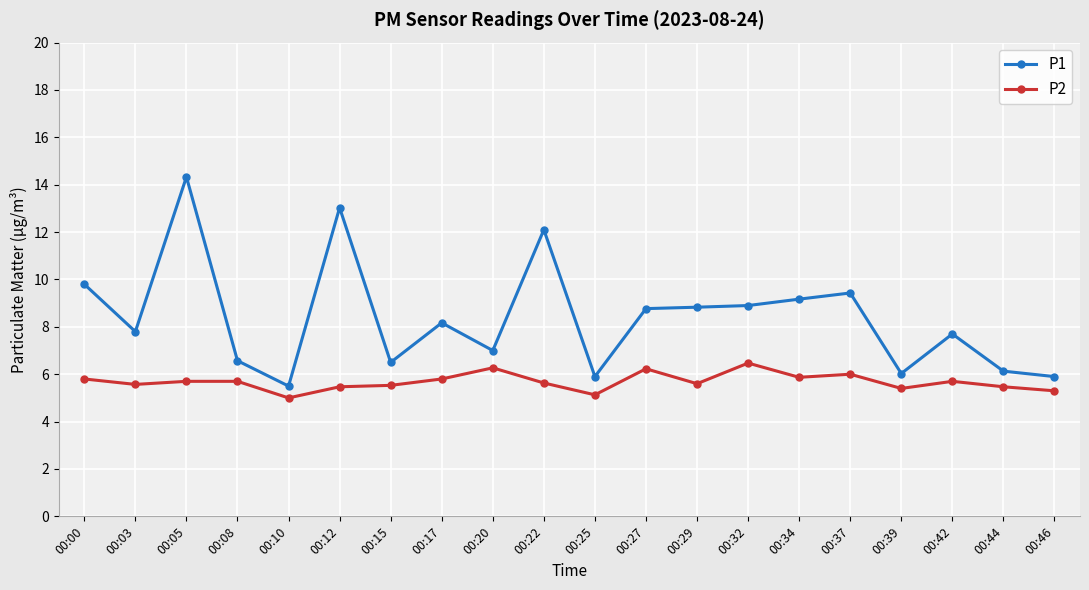

What is the value of the P1 point at the 15th from the left?

9.2